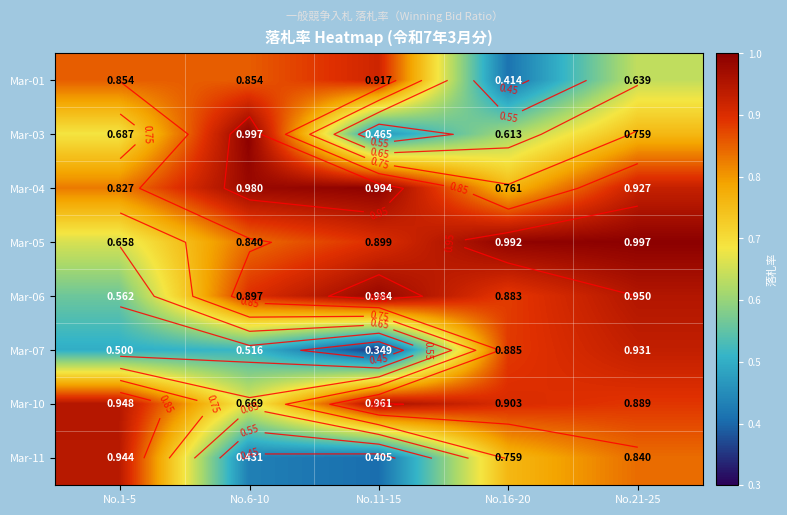

Rank the series at No.16-20 from lowest to highest value.

Mar-01, Mar-03, Mar-11, Mar-04, Mar-06, Mar-07, Mar-10, Mar-05